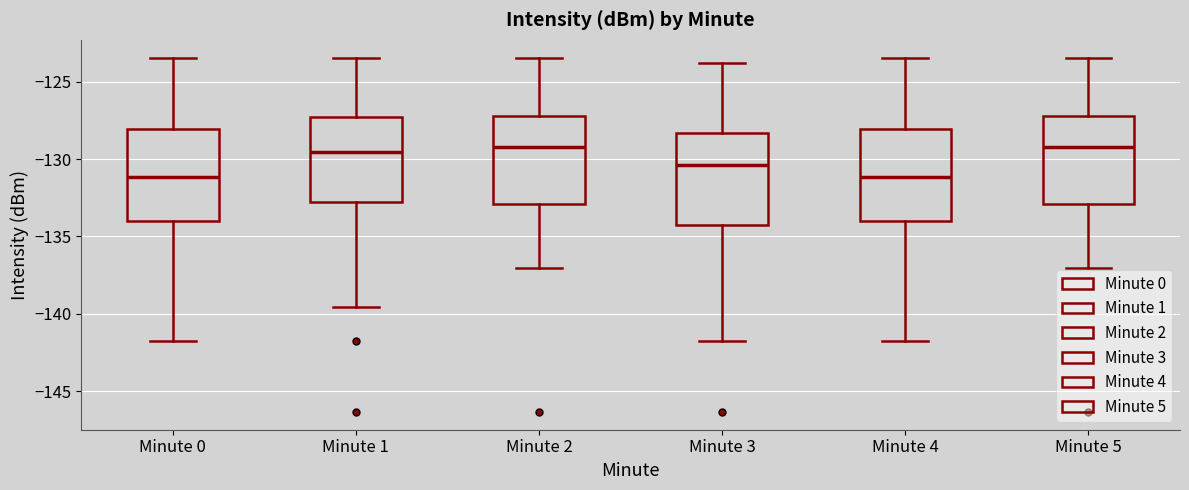

Reading left to right, read every box against the y-axis: the position of its median line, the range the box covers, and the ends of its whiskers. The values are not printed on the chart, so give them approximately, as read against the axis.

Minute 0: median -131.0, box -134.0 to -128.0, whiskers -142.0 to -123.5
Minute 1: median -129.5, box -133.0 to -127.5, whiskers -139.5 to -123.5
Minute 2: median -129.0, box -133.0 to -127.0, whiskers -137.0 to -123.5
Minute 3: median -130.5, box -134.0 to -128.5, whiskers -142.0 to -124.0
Minute 4: median -131.0, box -134.0 to -128.0, whiskers -142.0 to -123.5
Minute 5: median -129.0, box -133.0 to -127.0, whiskers -137.0 to -123.5